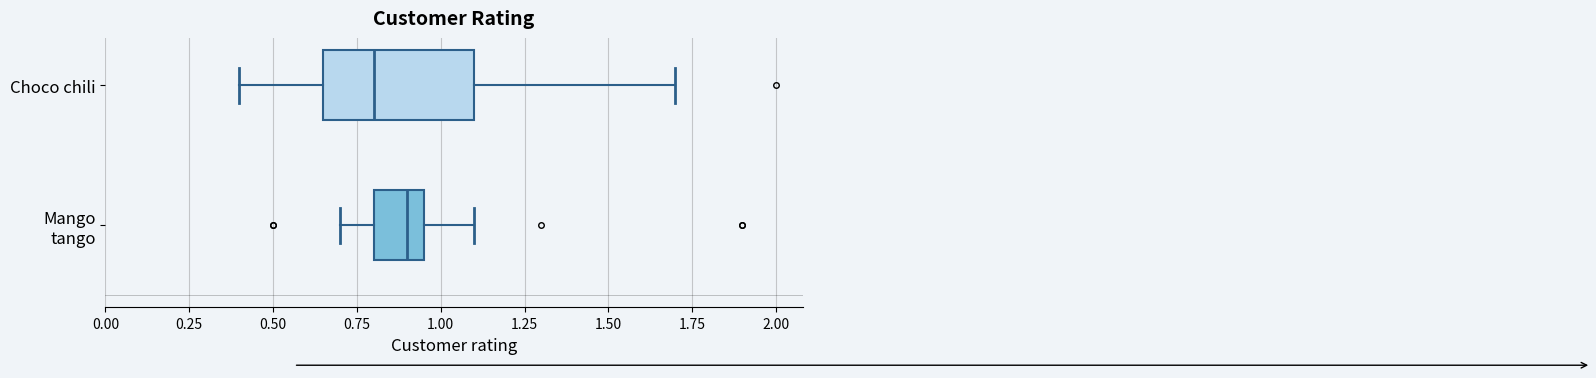

Comparing the boxes themselves (not the whiskers), which one is the widest?

Choco chili